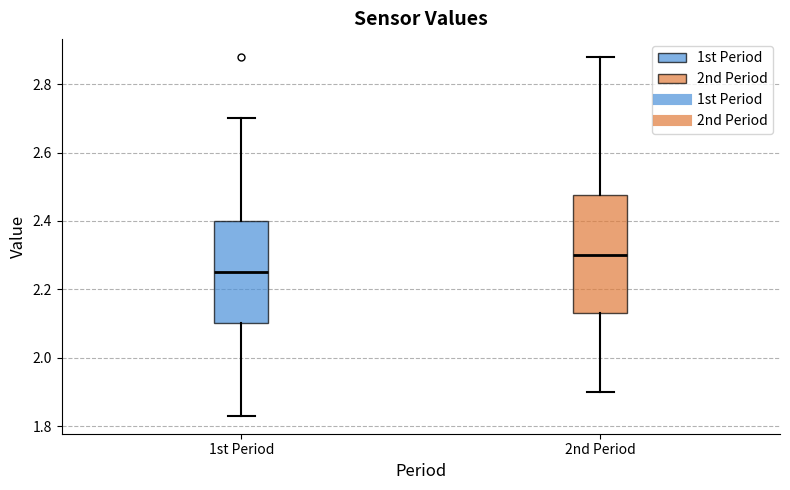

Which box is the tallest, from its lower edge to its upper edge?

2nd Period